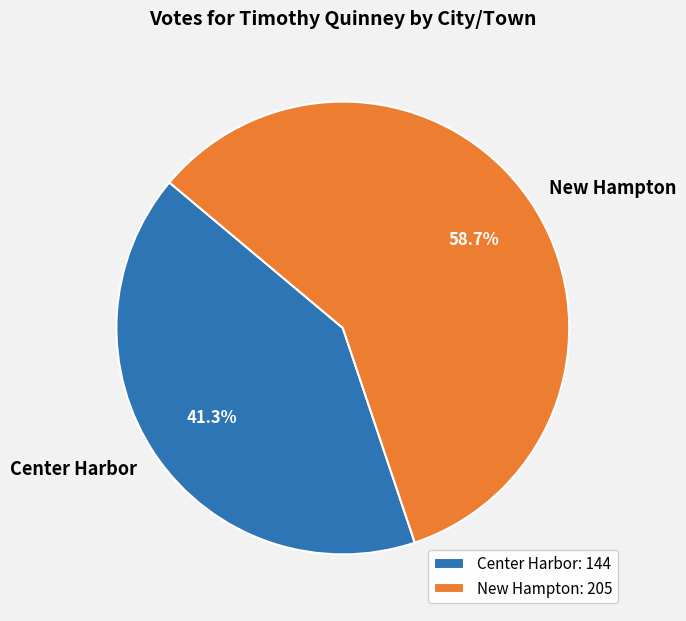

To the nearest percent, what is the average slice percentage?

50%